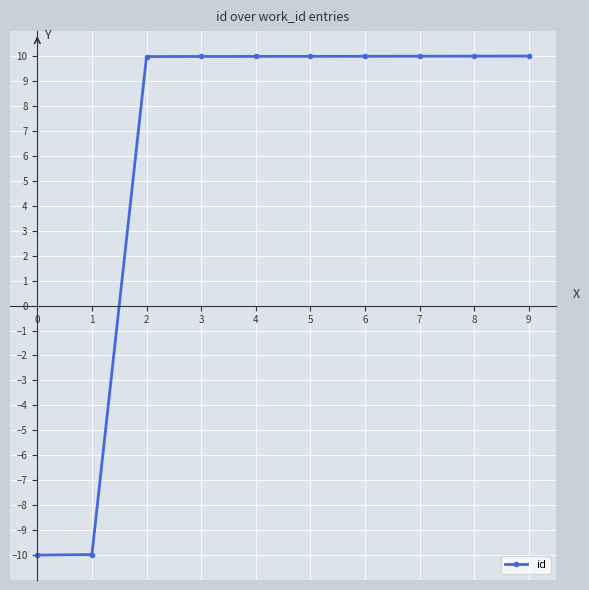

Reading right to left, transcribe all the data shown in this chart.

9=10.0	8=10.0	7=10.0	6=10.0	5=10.0	4=10.0	3=10.0	2=10.0	1=-10.0	0=-10.0